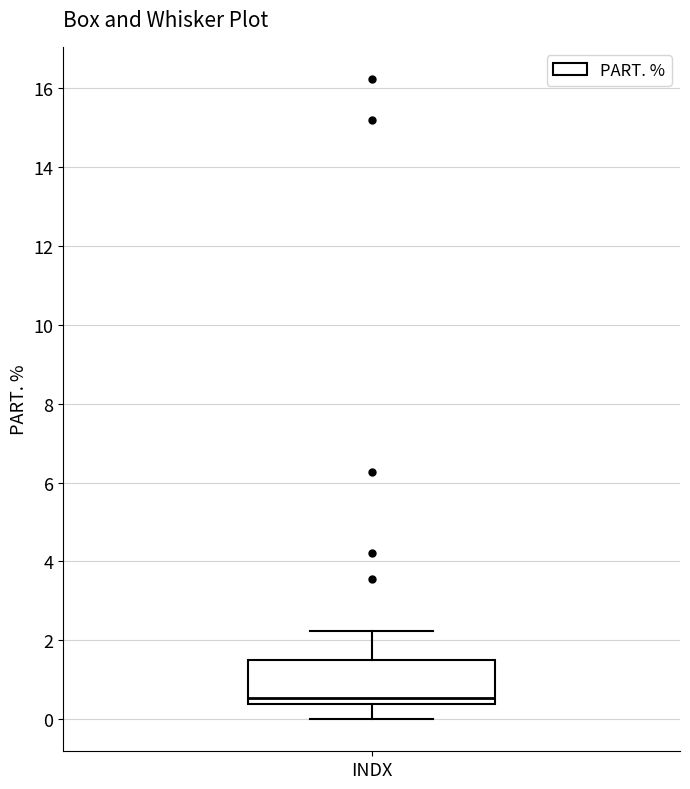

Where is the lower edge of the box for INDX on the y-axis? The values are not printed on the chart, so give them approximately, as read against the axis.

0.4